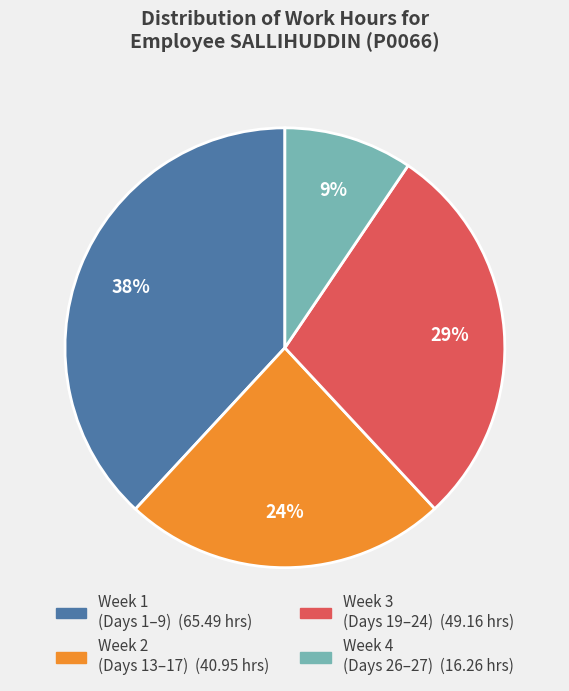

Is there a majority slice in this chart?

No